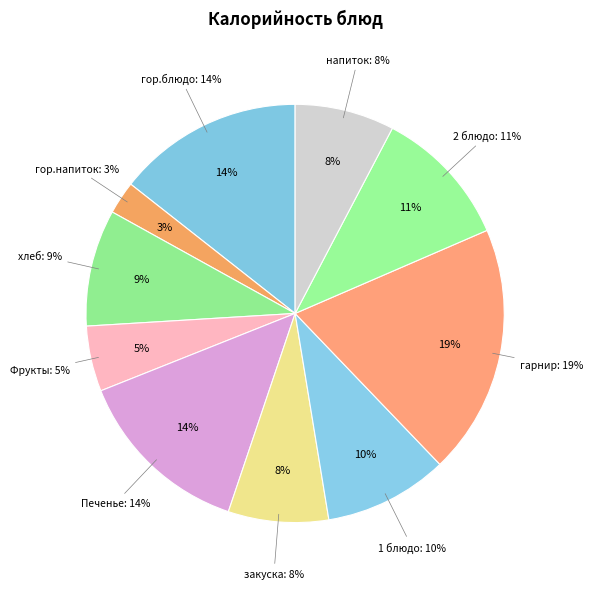

Approximately how many times larger is the value at закуска compared to напиток?

1.0